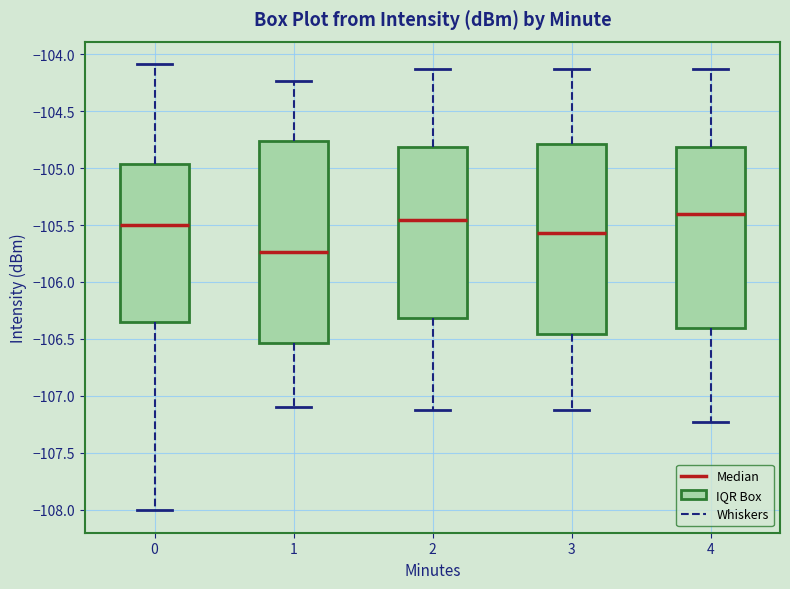

Reading left to right, transcribe this box plot: for each box, give where its median line is, the range the box spans, and where its two whiskers end, as read against the y-axis. The values are not printed on the chart, so give them approximately, as read against the axis.

0: median -105.50, box -106.35 to -104.95, whiskers -108.00 to -104.10
1: median -105.75, box -106.55 to -104.75, whiskers -107.10 to -104.25
2: median -105.45, box -106.30 to -104.80, whiskers -107.10 to -104.10
3: median -105.55, box -106.45 to -104.80, whiskers -107.10 to -104.10
4: median -105.40, box -106.40 to -104.80, whiskers -107.25 to -104.10